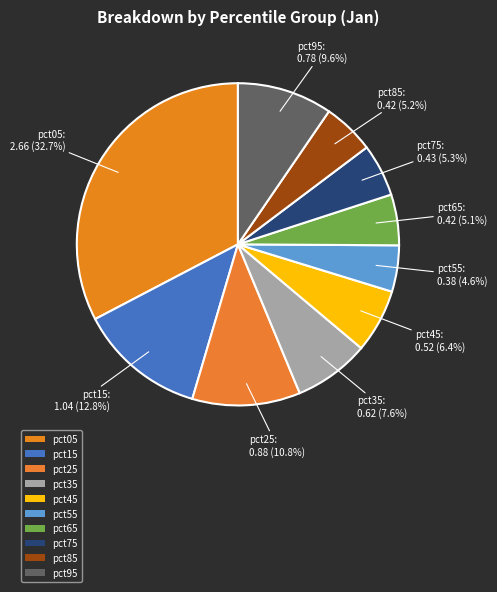

True or false: pct35 accounts for 8% of the total.

True